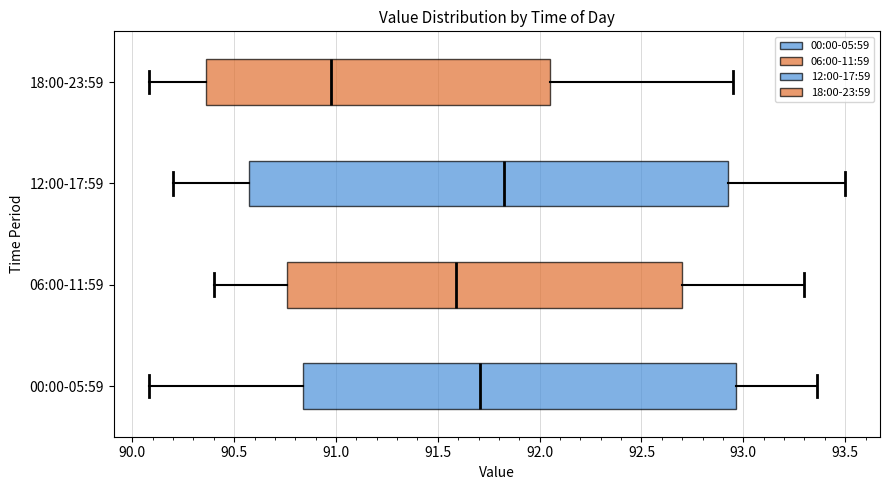

Where is the right edge of the box for 06:00-11:59 on the x-axis? The values are not printed on the chart, so give them approximately, as read against the axis.

92.70